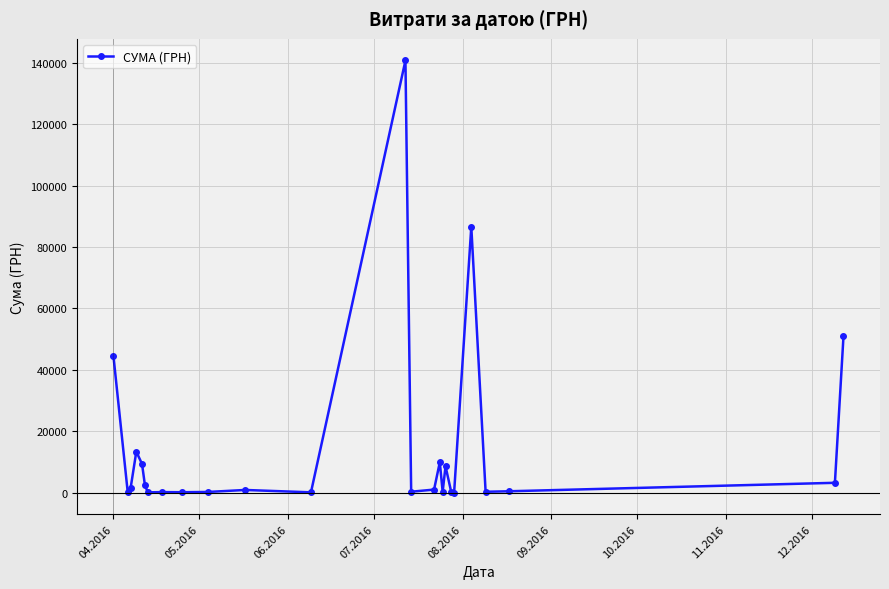

What is the maximum value shown in the chart?

140706.2